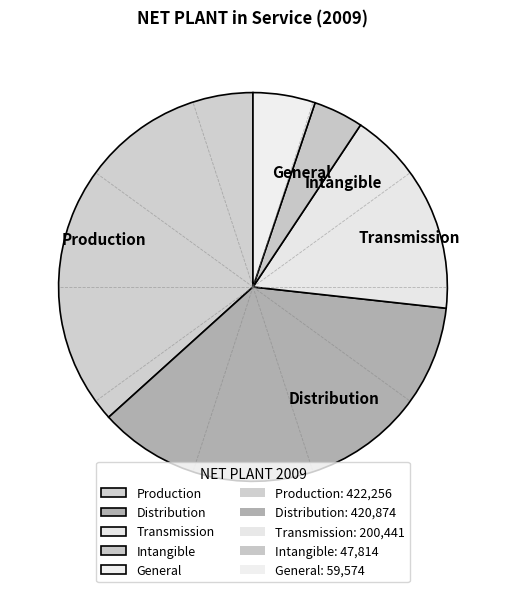

Which category has the smallest portion of the pie?

Intangible